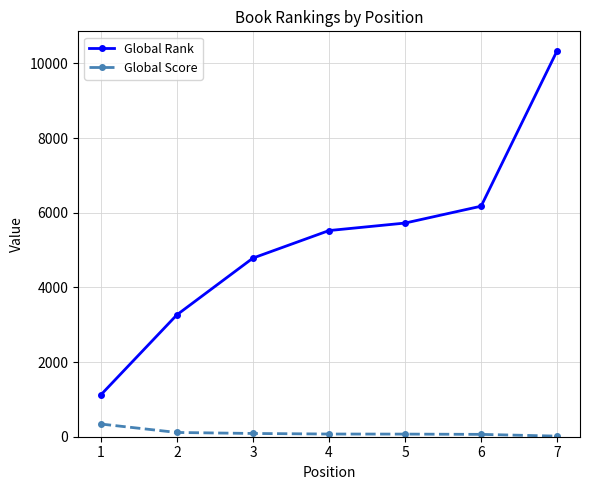

The value of Global Rank at 2 is 3265. True or false?

True